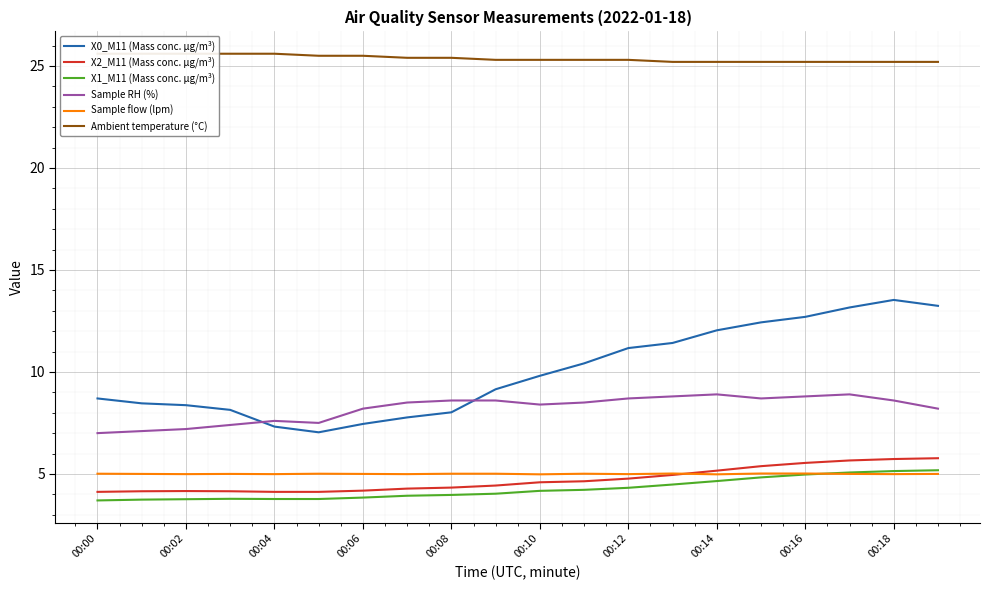

At which label does Sample flow (lpm) reach its peak?

13